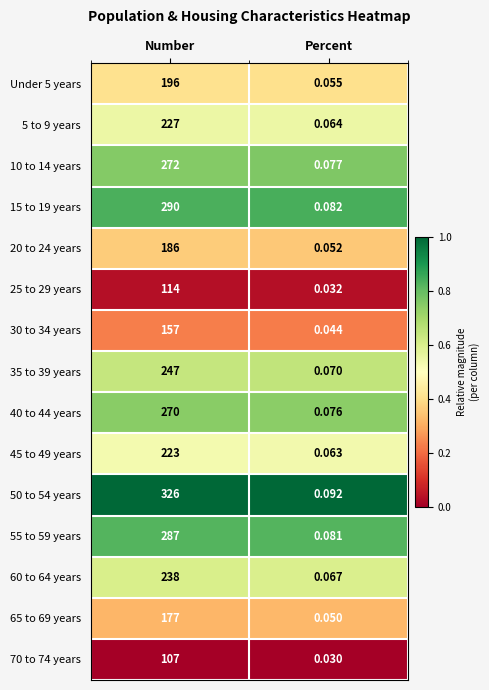

At which label is 50 to 54 years closest to 163?

Percent